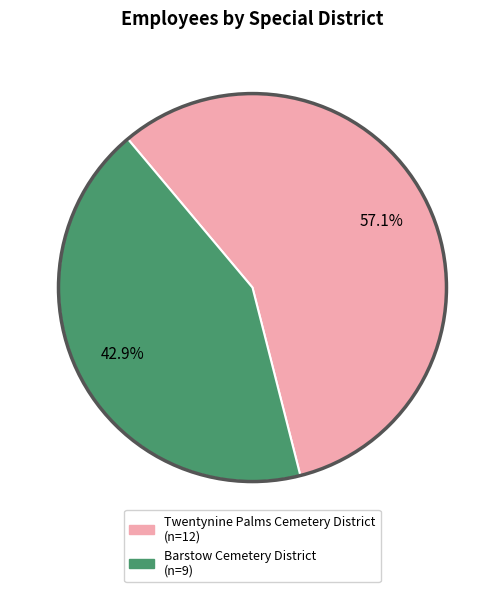

Which has a higher value, Twentynine Palms Cemetery District or Barstow Cemetery District?

Twentynine Palms Cemetery District